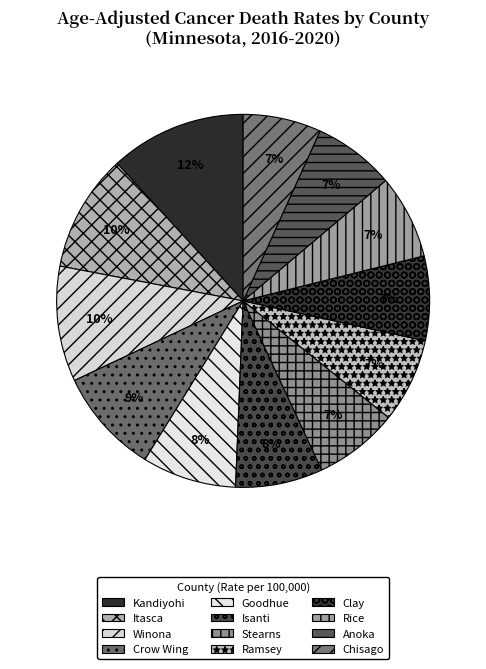

How many segments does this pie chart have?

12